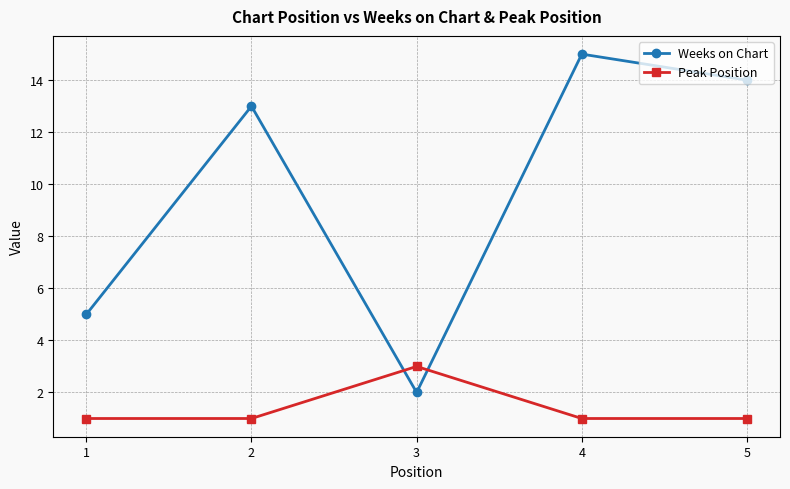

What is the total value across all series at 3?

5